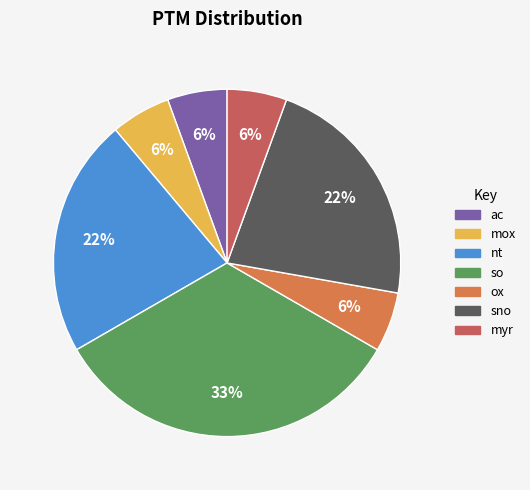

How many slices are in this pie chart?

7